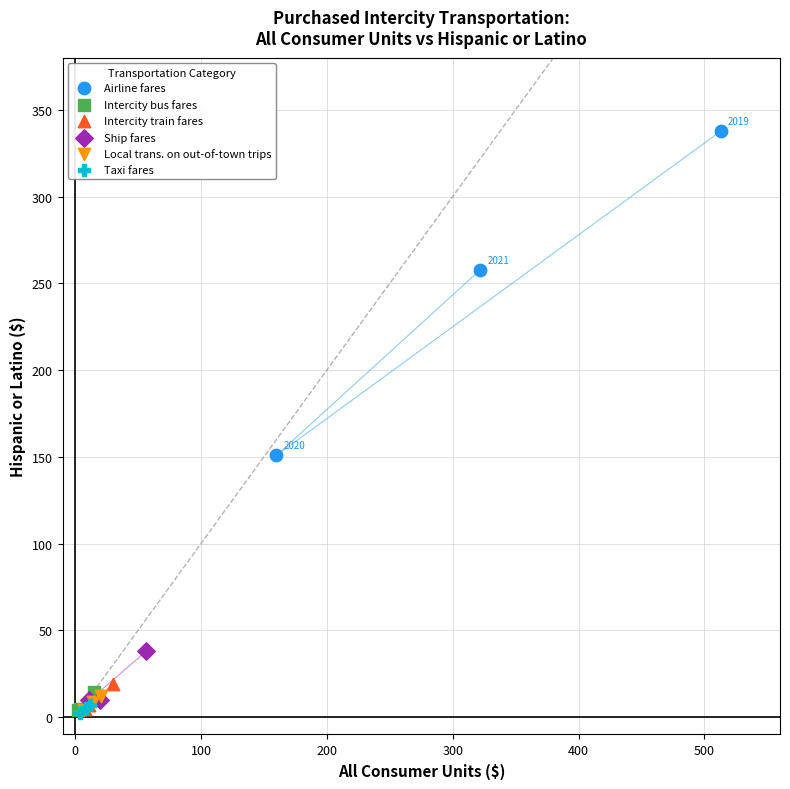

Which series reaches the maximum Y coordinate?

Airline fares